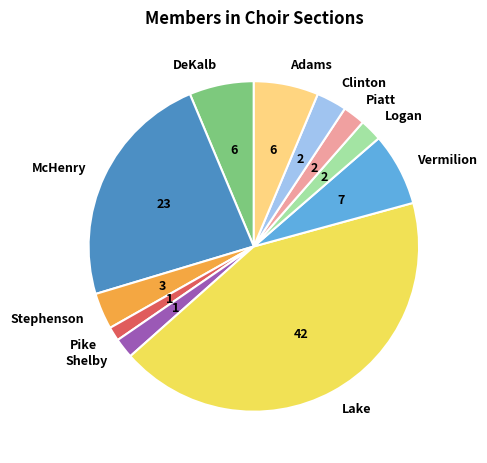

Which has a higher value, Logan or Vermilion?

Vermilion